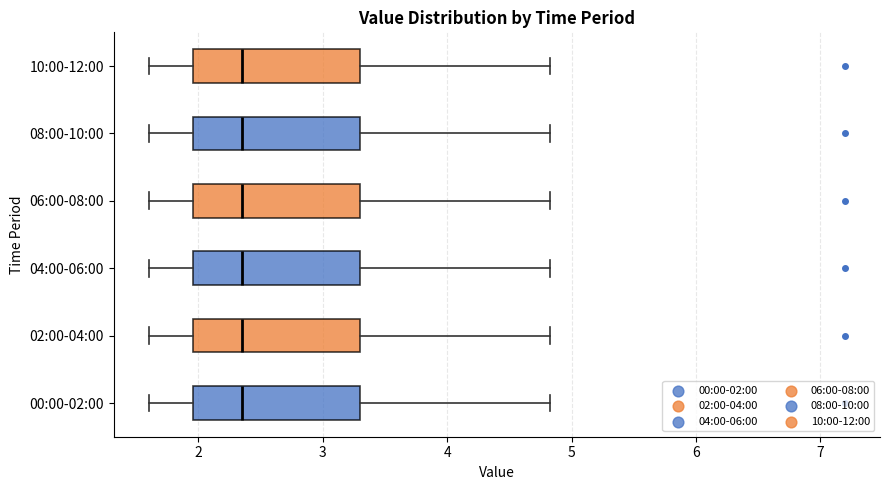

Where does the median line of the box for 00:00-02:00 sit on the x-axis? The values are not printed on the chart, so give them approximately, as read against the axis.

2.4